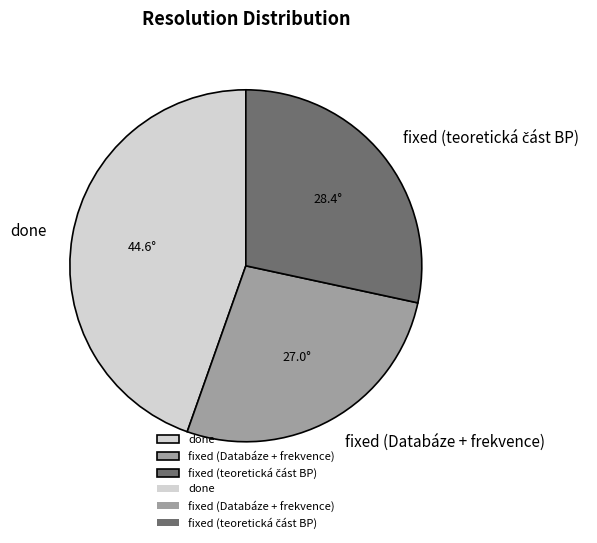

Which slice is the smallest?

fixed (Databáze + frekvence)